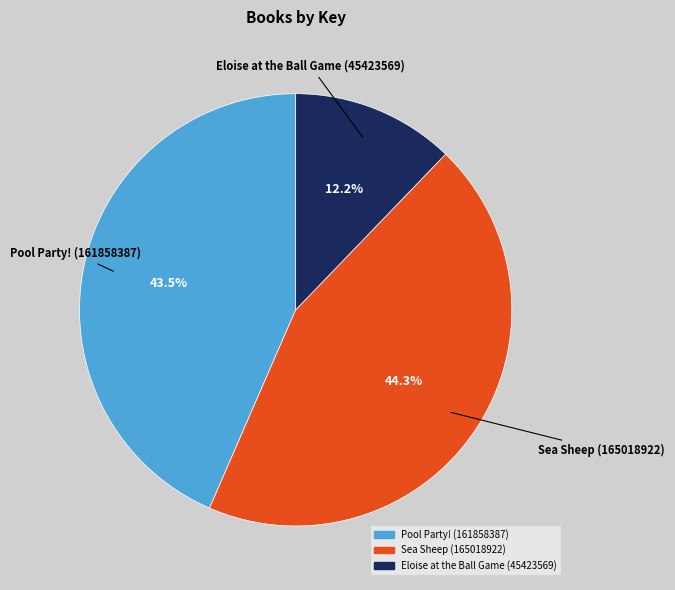

Does Pool Party! (161858387) account for over 50% of the chart?

No